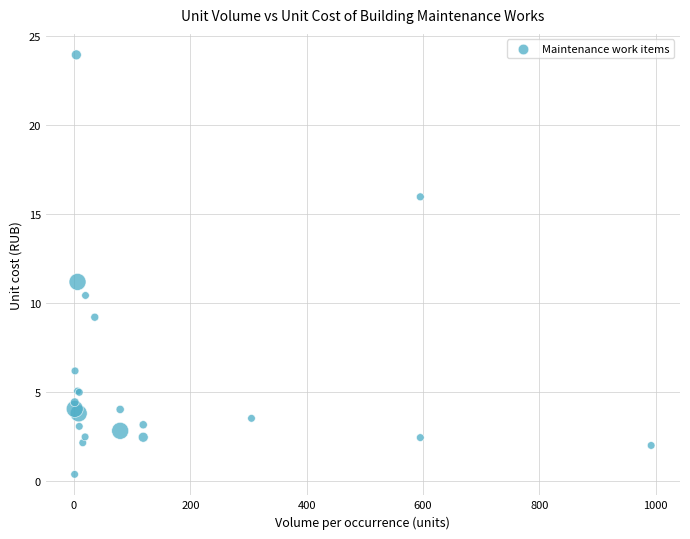

What Y value in the scatter plot is closest to 12?

11.2